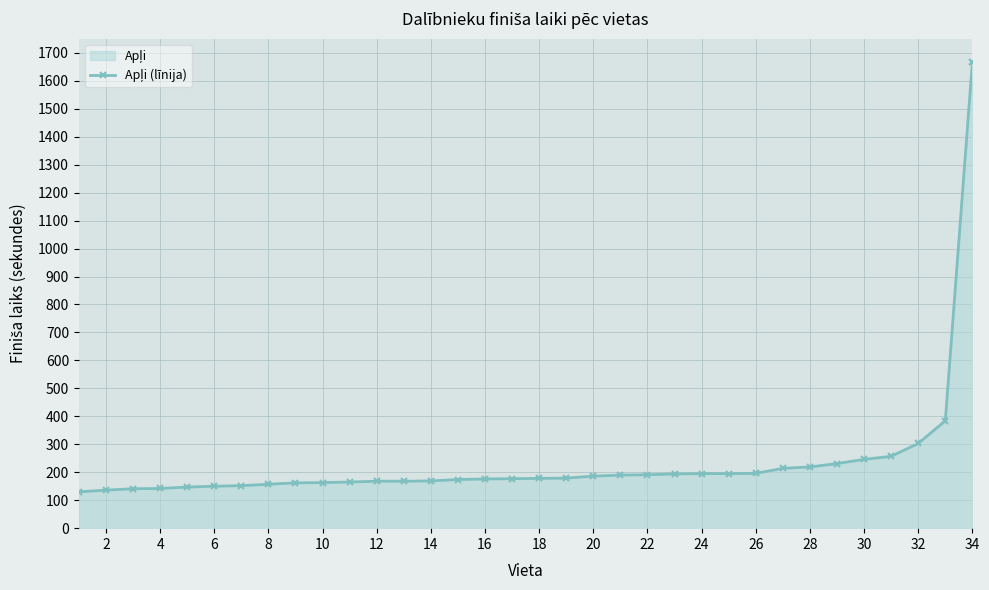

Is it true that the value at 28 is 219?

True